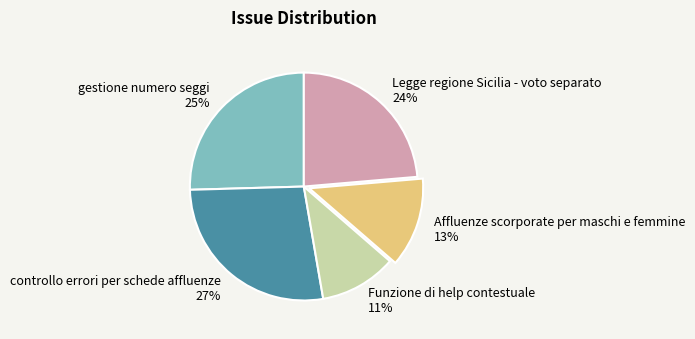

Between Affluenze scorporate per maschi e femmine and gestione numero seggi, which is larger?

gestione numero seggi